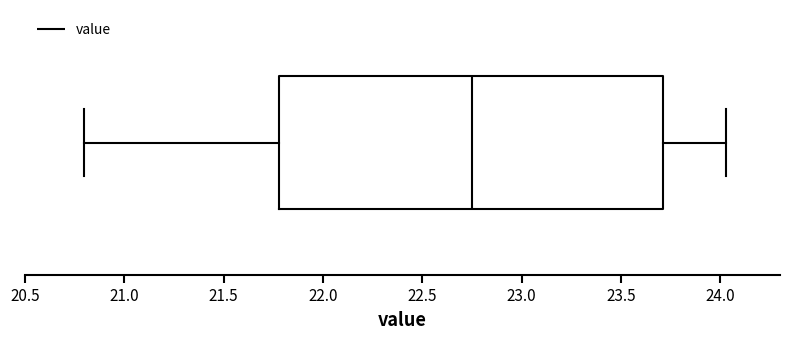

Where does the right whisker of the box end on the x-axis? The values are not printed on the chart, so give them approximately, as read against the axis.

24.05